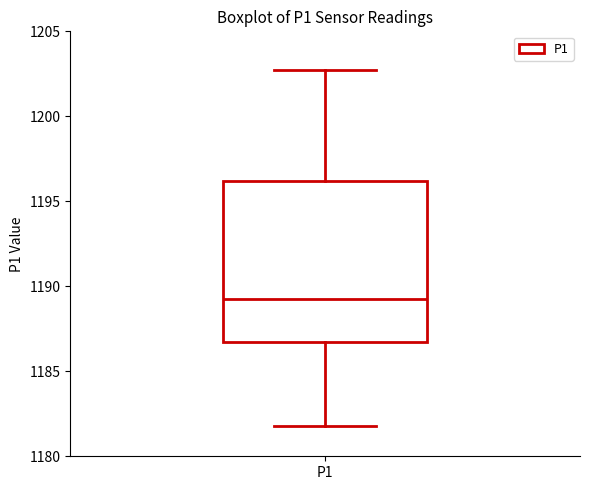

Transcribe this box plot: give where the median line is, the range the box spans, and where the two whiskers end, as read against the y-axis. The values are not printed on the chart, so give them approximately, as read against the axis.

median 1189.5, box 1187.0 to 1196.0, whiskers 1182.0 to 1203.0